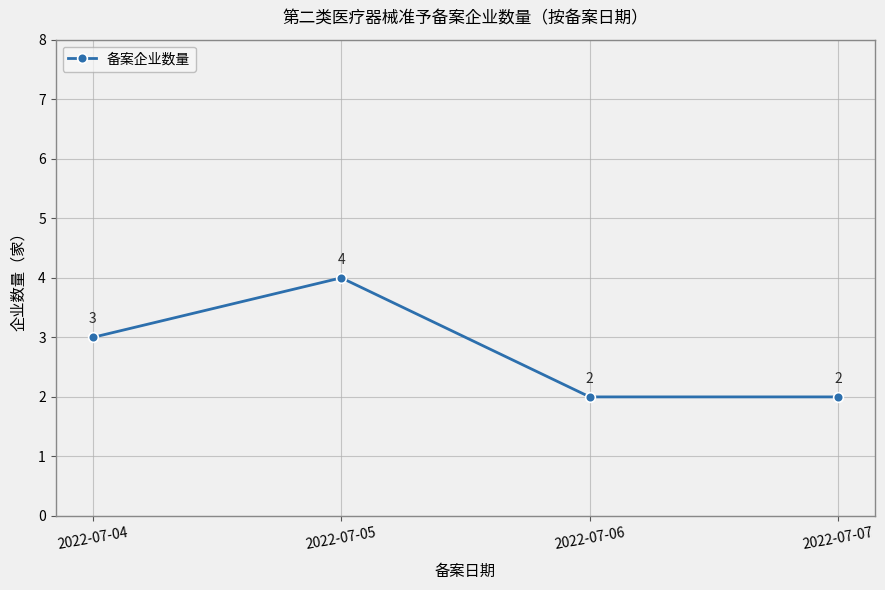

At which category does the data reach its first local peak?

2022-07-05